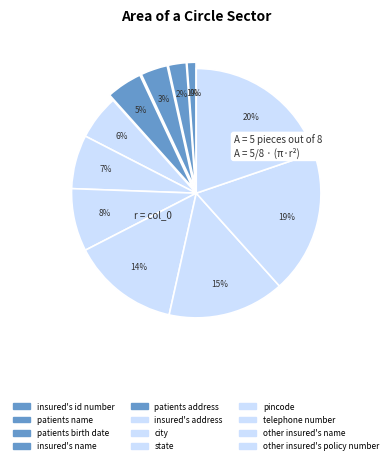

Is there a majority slice in this chart?

No